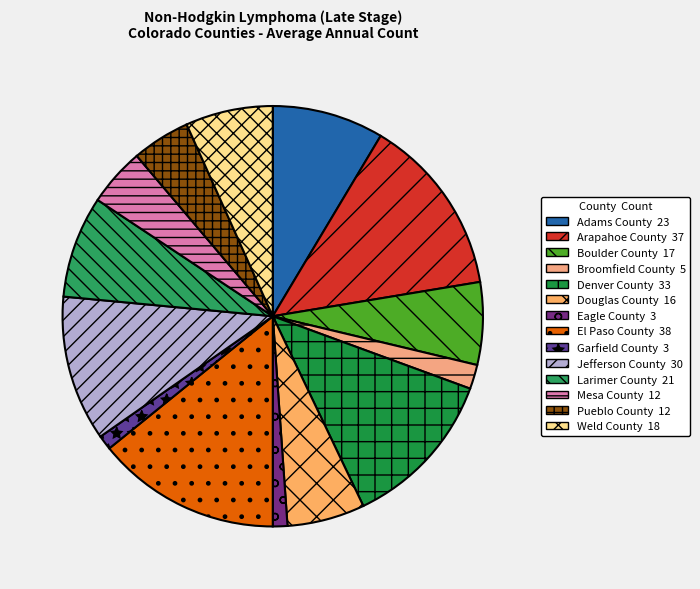

Combined, do Larimer County and Adams County account for over 50%?

No